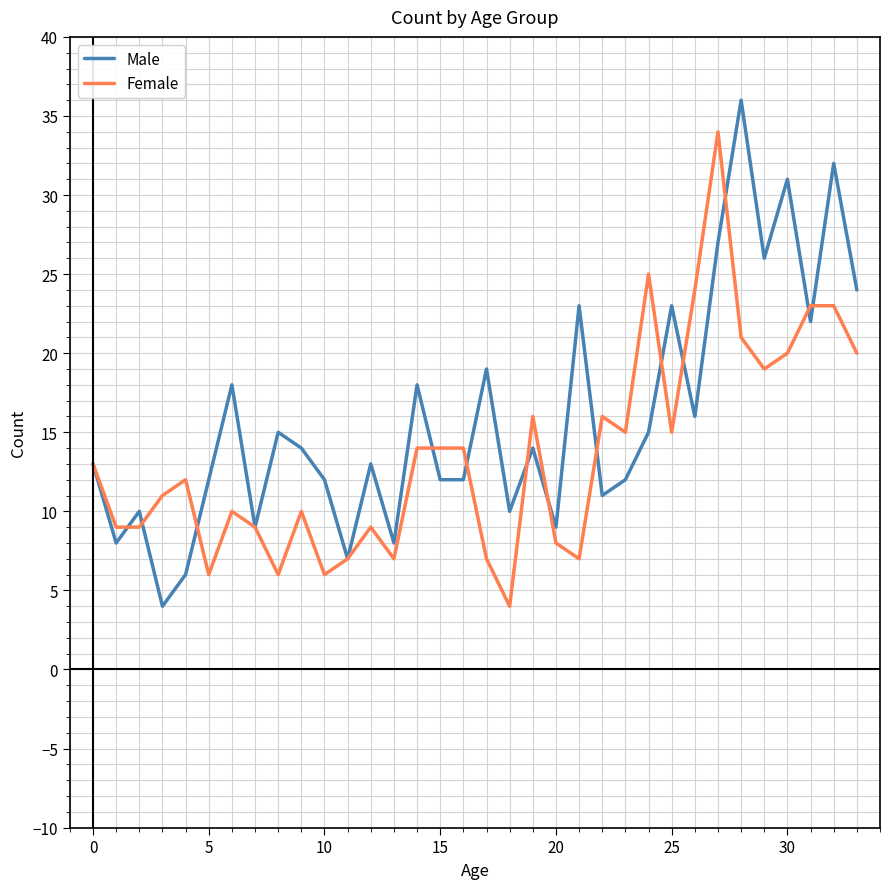

What is the minimum value for Female?

4